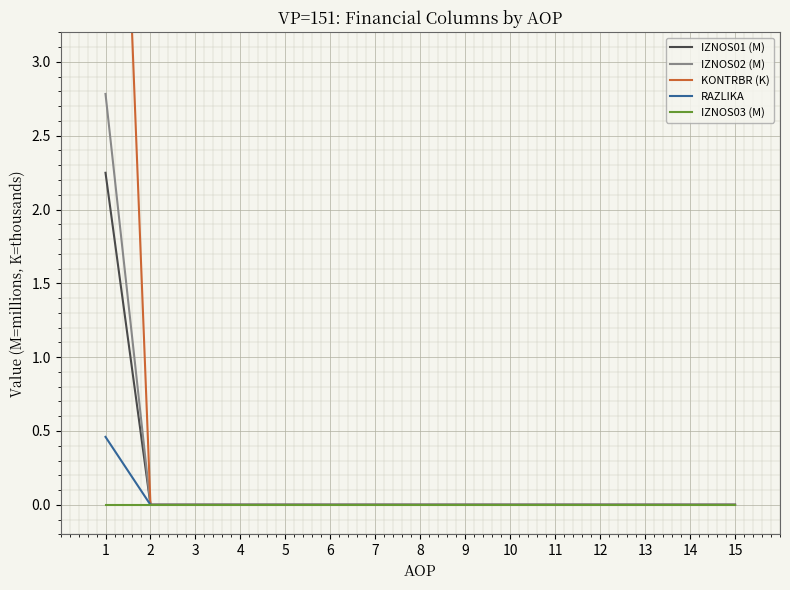

True or false: RAZLIKA has a value of 0.0 at 6.

True